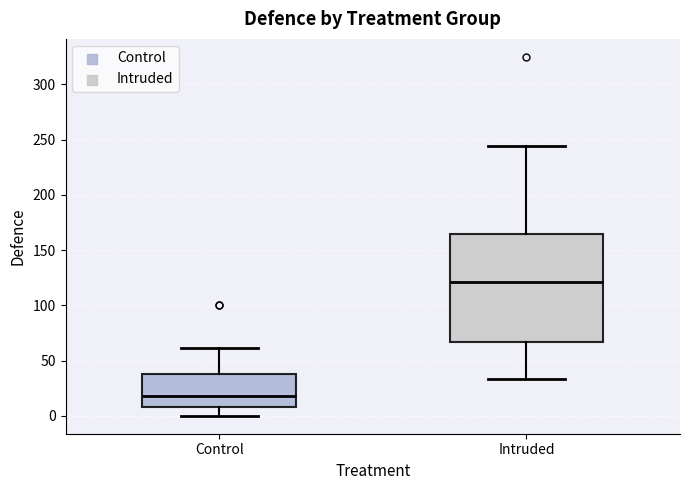

Reading left to right, transcribe this box plot: for each box, give where its median line is, the range the box spans, and where its two whiskers end, as read against the y-axis. The values are not printed on the chart, so give them approximately, as read against the axis.

Control: median 20, box 10 to 40, whiskers 0 to 60
Intruded: median 120, box 65 to 165, whiskers 35 to 245